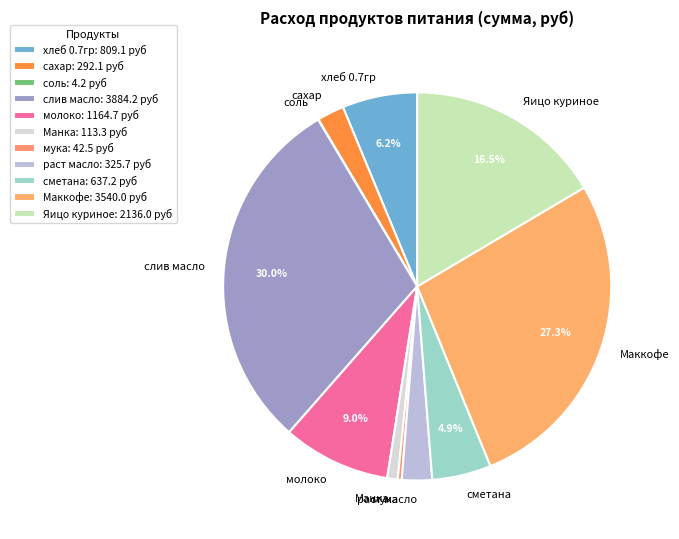

To the nearest percent, what is the combined percentage of мука and Маккофе?

28%